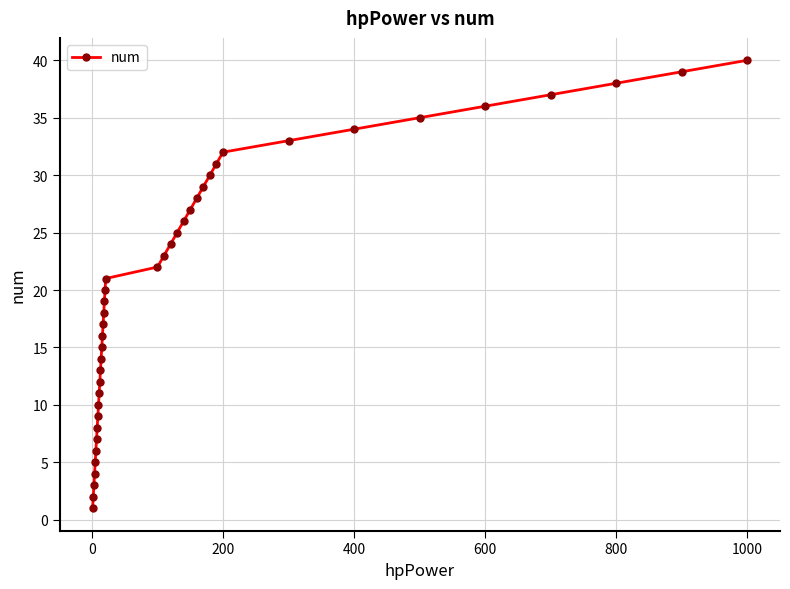

What is the sum of all values?

820